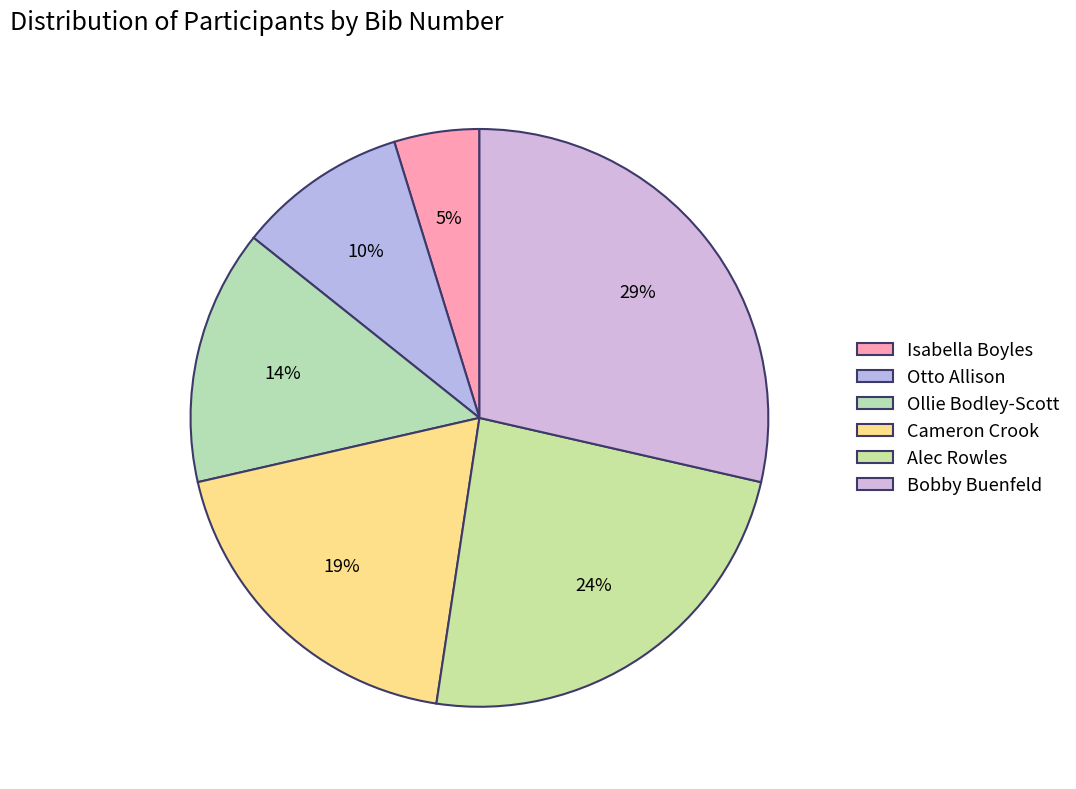

Is there any slice that represents more than half of the pie?

No